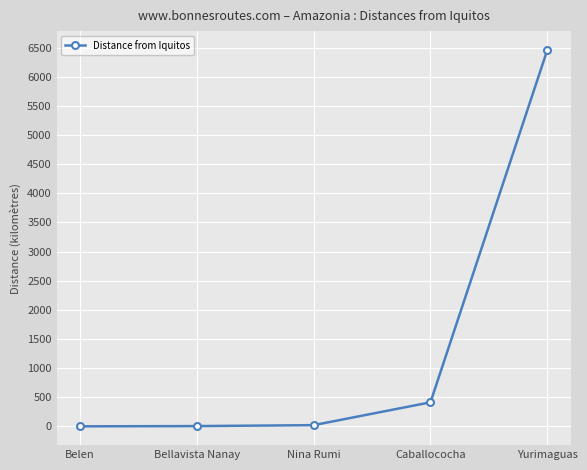

The chart shows a value of 6 at Bellavista Nanay. True or false?

True